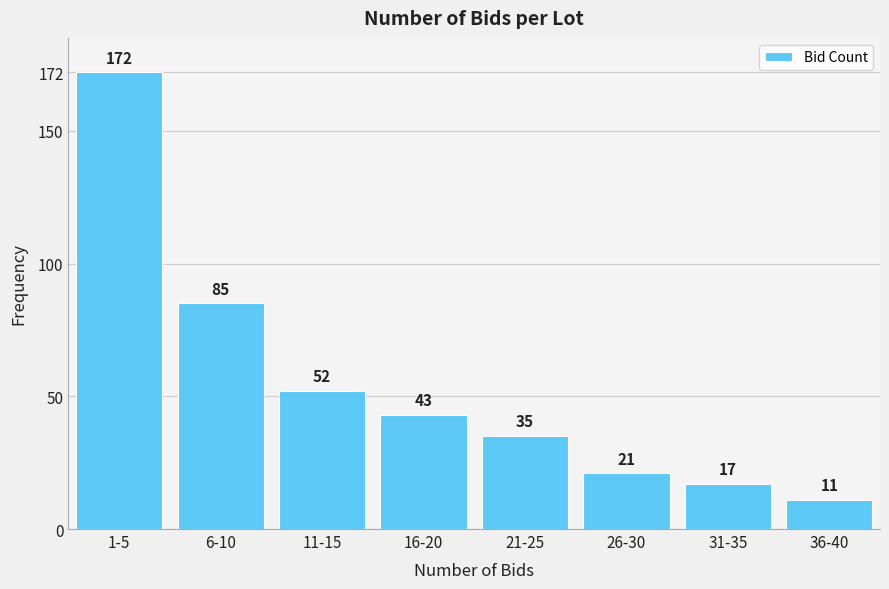

Reading left to right, extract all data points from this chart.

1-5=172	6-10=85	11-15=52	16-20=43	21-25=35	26-30=21	31-35=17	36-40=11